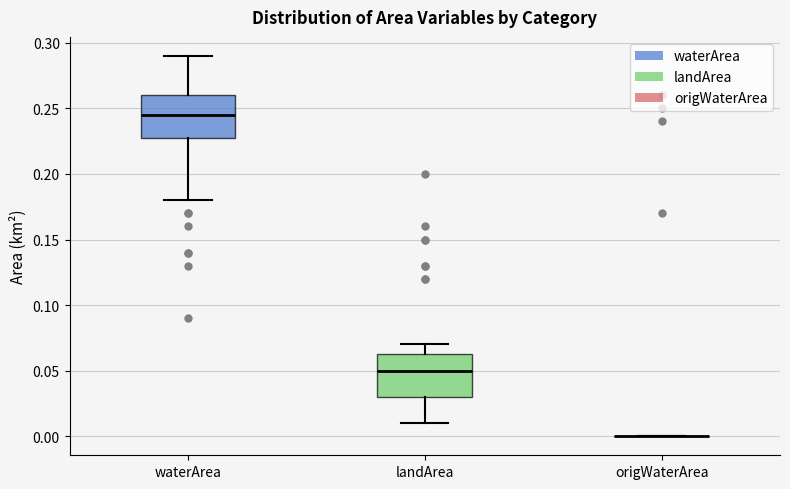

Reading left to right, read every box against the y-axis: the position of its median line, the range the box covers, and the ends of its whiskers. The values are not printed on the chart, so give them approximately, as read against the axis.

waterArea: median 0.245, box 0.230 to 0.260, whiskers 0.180 to 0.290
landArea: median 0.050, box 0.030 to 0.065, whiskers 0.010 to 0.070
origWaterArea: box collapsed to a line at 0.000, whiskers 0.000 to 0.000